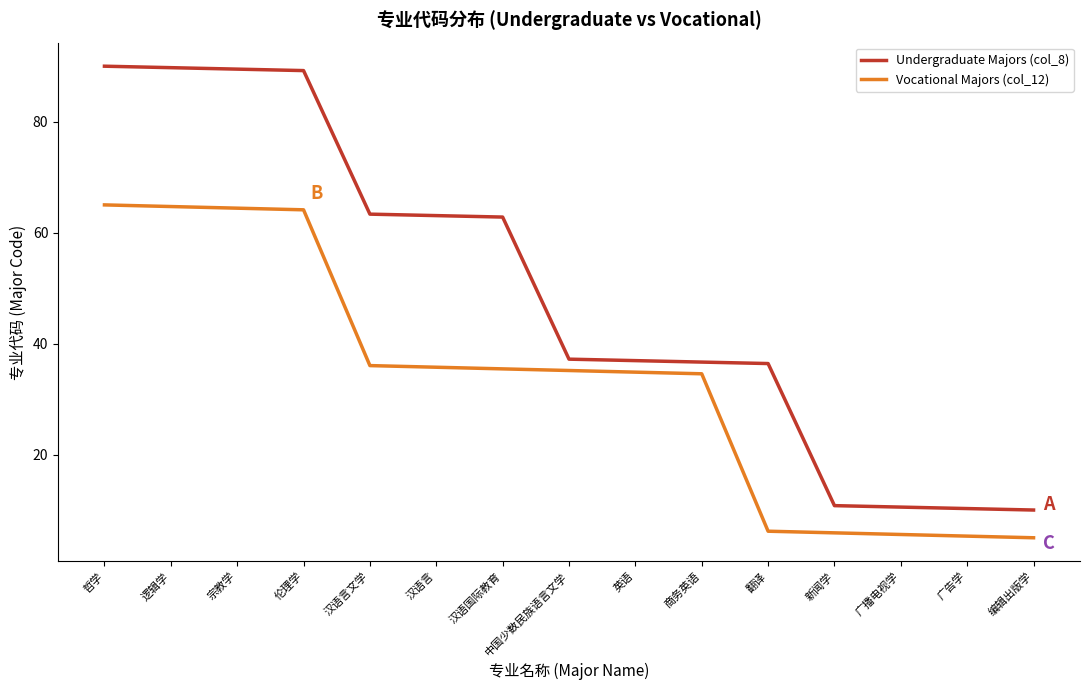

What is the difference between the Vocational Majors (col_12) values at 翻译 and 中国少数民族语言文学?

29.0